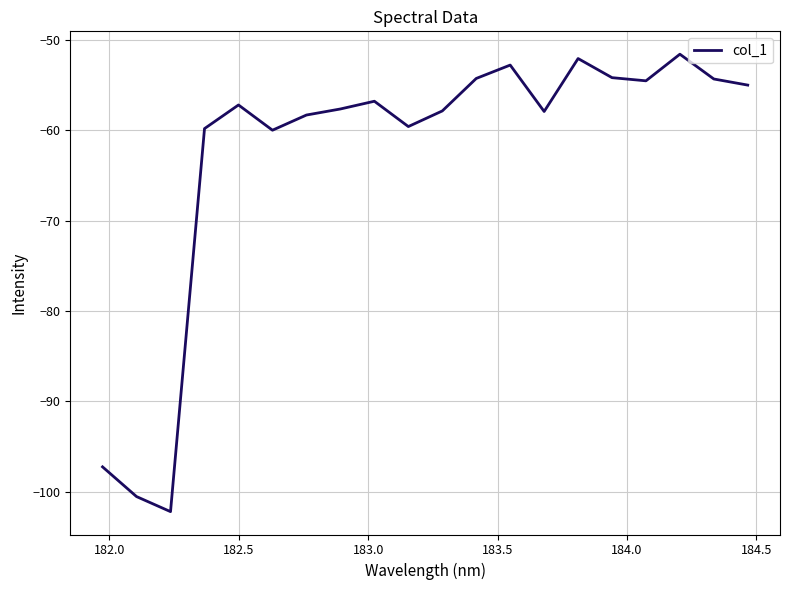

What is the greatest value displayed?

-51.6